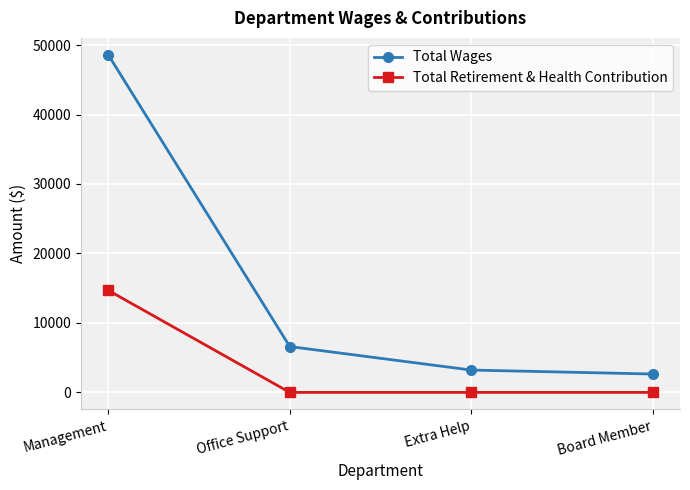

What is the greatest value displayed?

48600